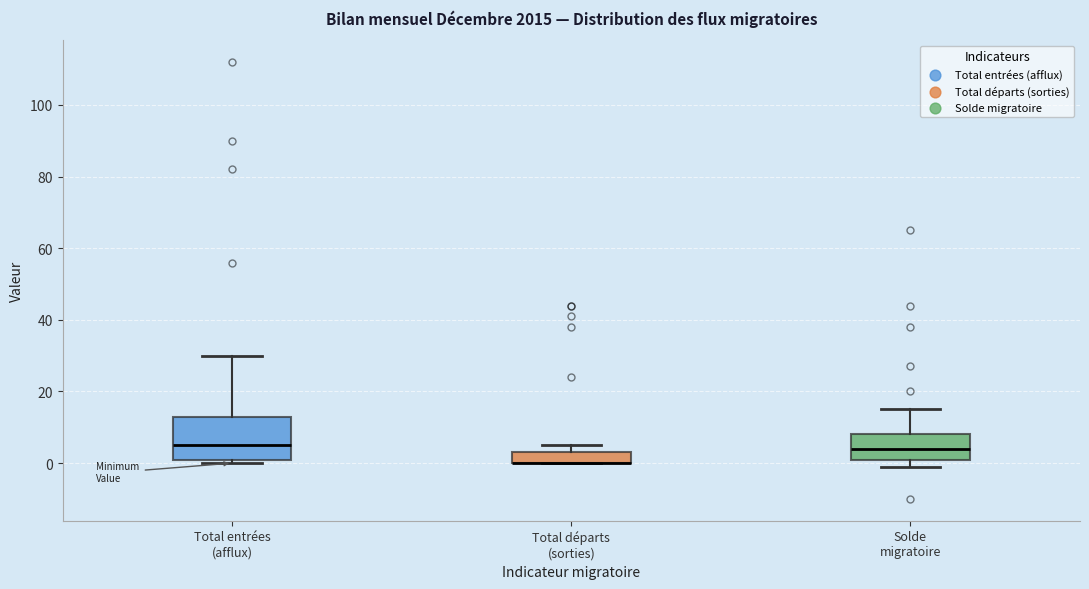

Reading left to right, read every box against the y-axis: the position of its median line, the range the box covers, and the ends of its whiskers. The values are not printed on the chart, so give them approximately, as read against the axis.

Total entrées (afflux): median 6, box 2 to 14, whiskers 0 to 30
Total départs (sorties): median 0 (drawn on the box's lower edge), box 0 to 4, whiskers 0 to 6
Solde migratoire: median 4, box 2 to 8, whiskers 0 to 16